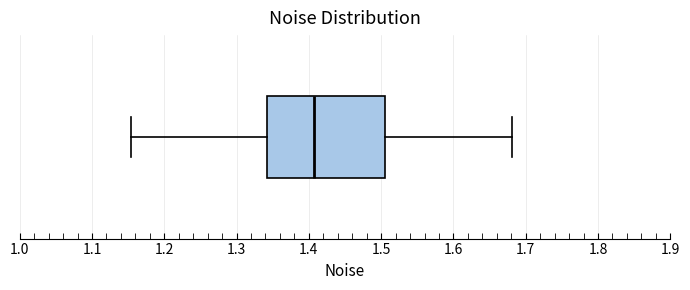

Transcribe this box plot: give where the median line is, the range the box spans, and where the two whiskers end, as read against the x-axis. The values are not printed on the chart, so give them approximately, as read against the axis.

median 1.41, box 1.34 to 1.51, whiskers 1.15 to 1.68